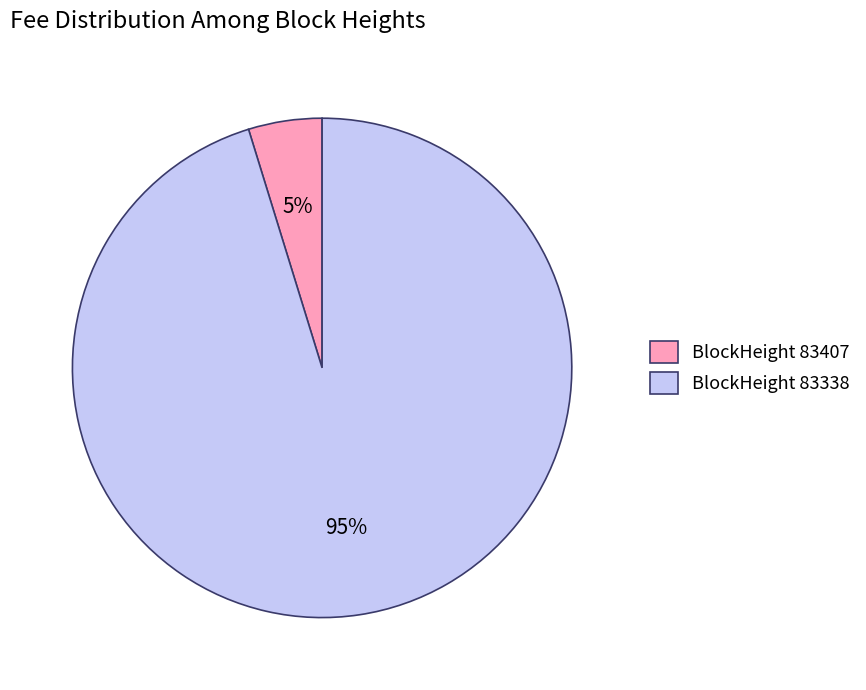

Combined, do BlockHeight 83338 and BlockHeight 83407 account for over 50%?

Yes